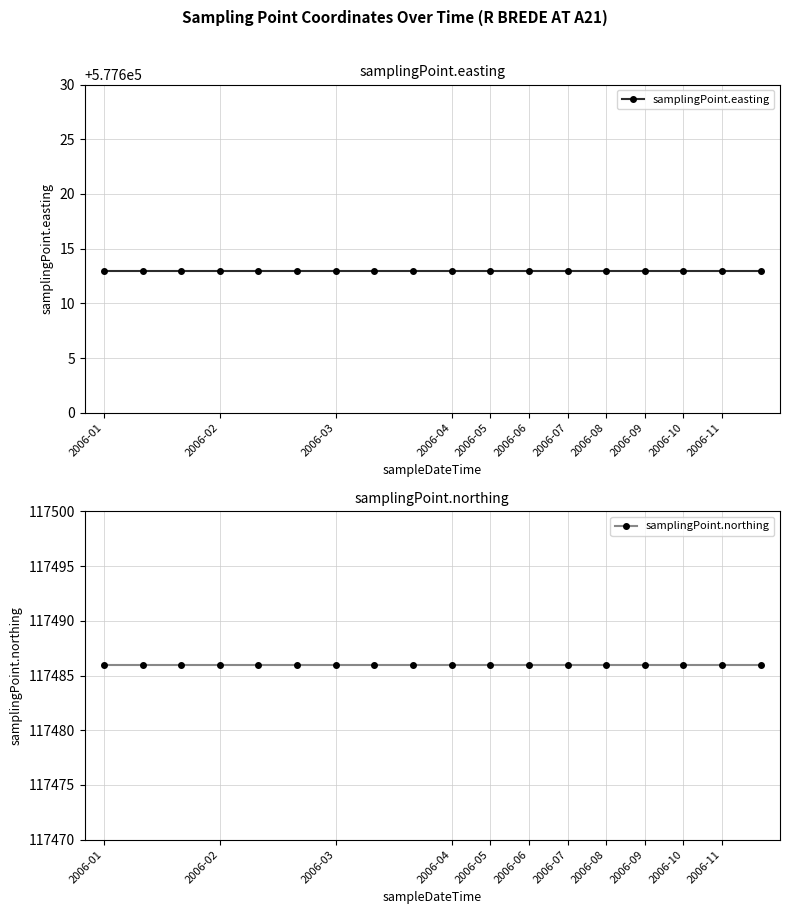

What is the highest value of the samplingPoint.easting series?

577613